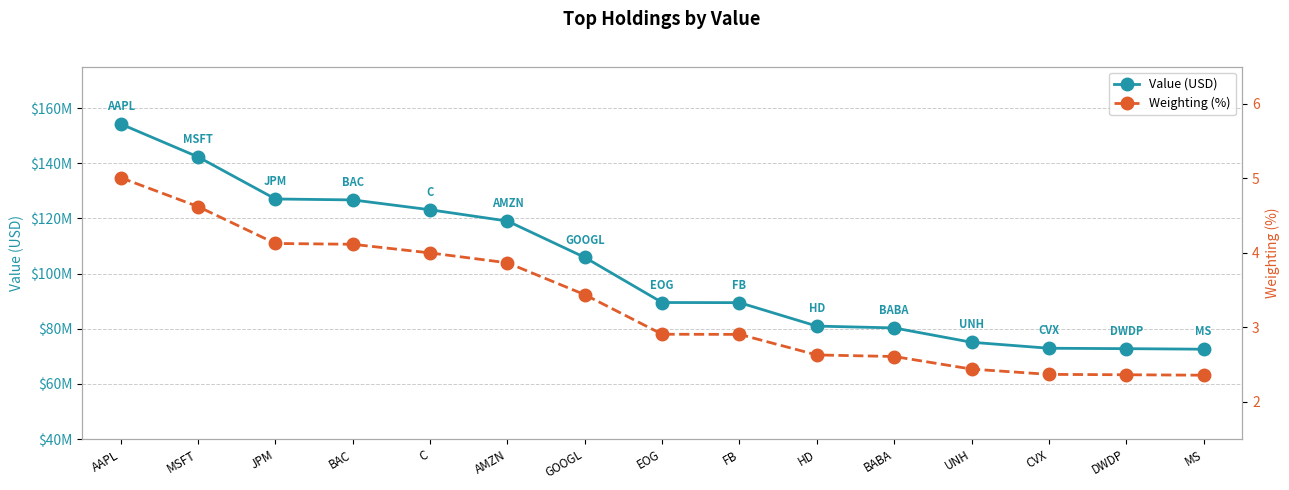

Which category has the lowest value across all series?

MS